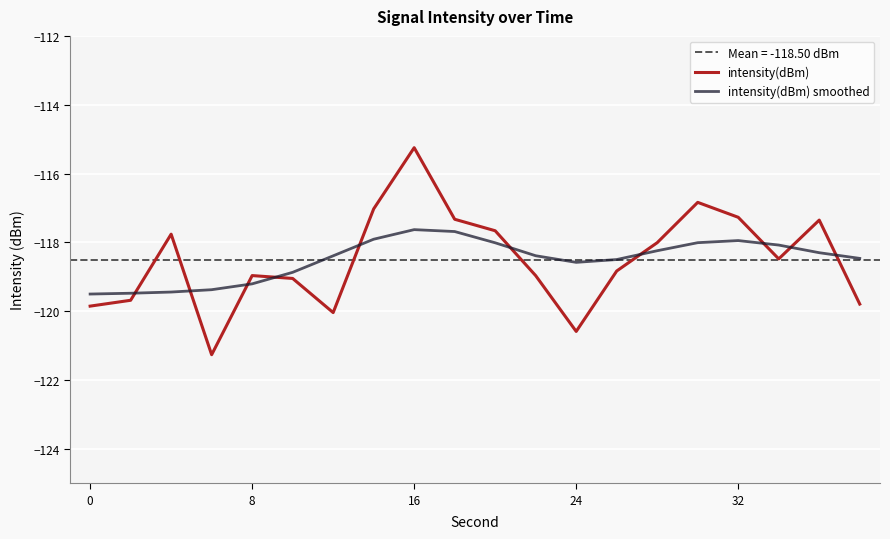

What is the highest value of the intensity(dBm) series?

-115.2